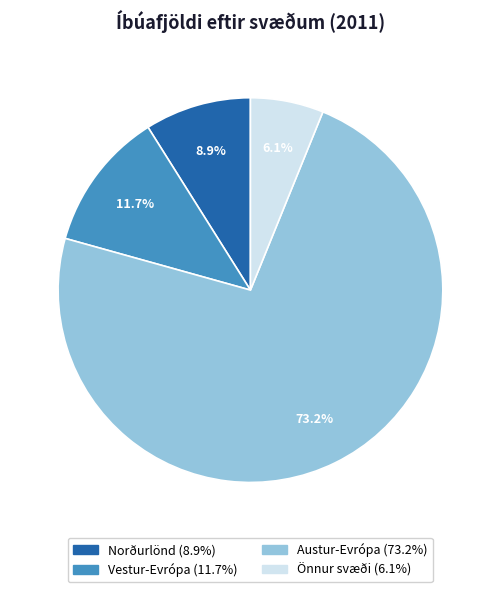

What percentage is NOT represented by Önnur svæði?

93.9%